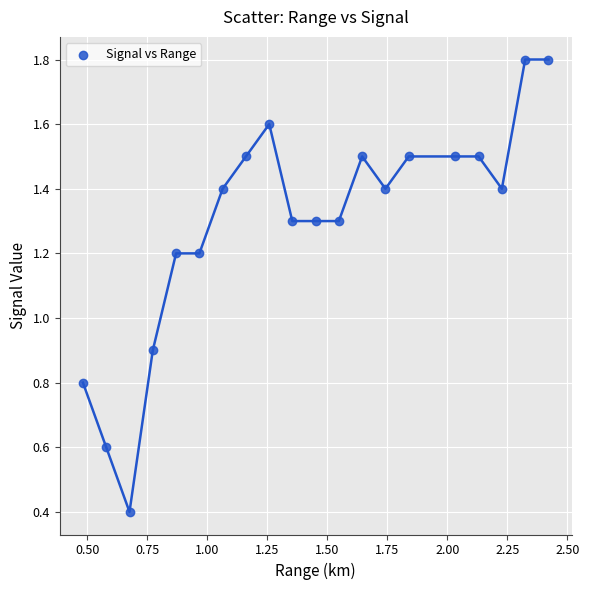

What Y value in the scatter plot is closest to 1?

0.9